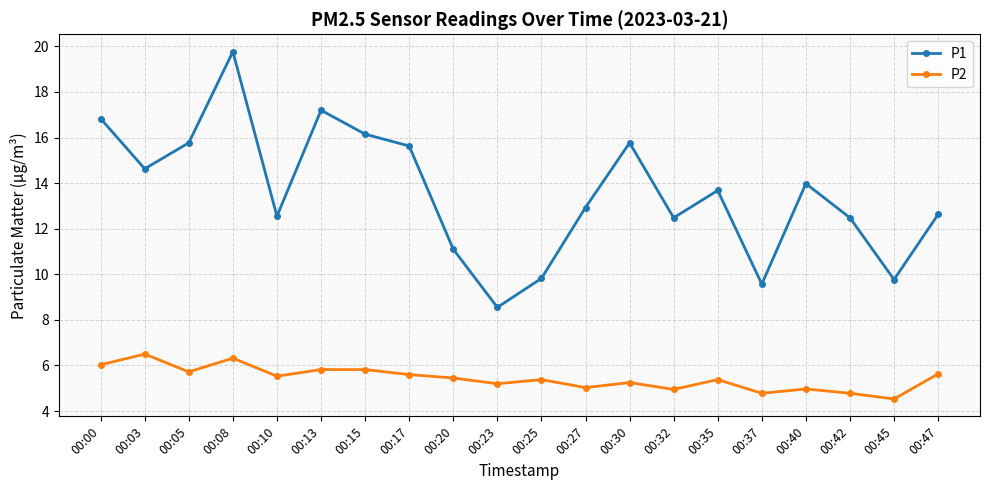

At which category does the chart reach its minimum across all series?

00:45